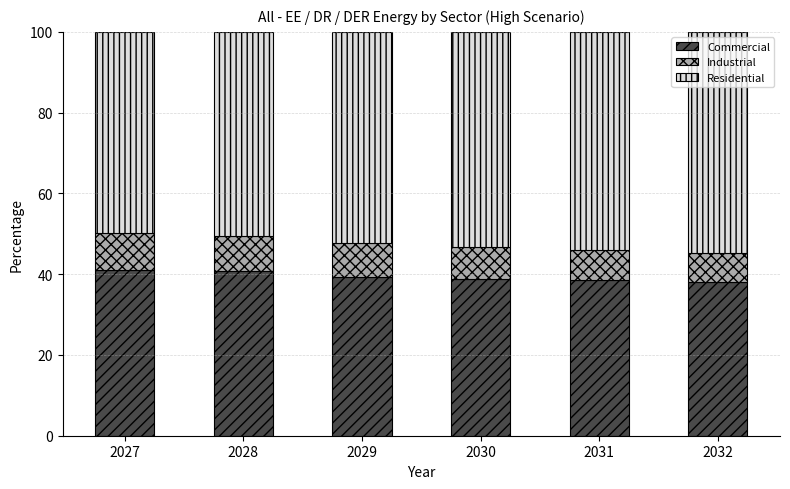

What is the highest value of the Commercial series?

41.1